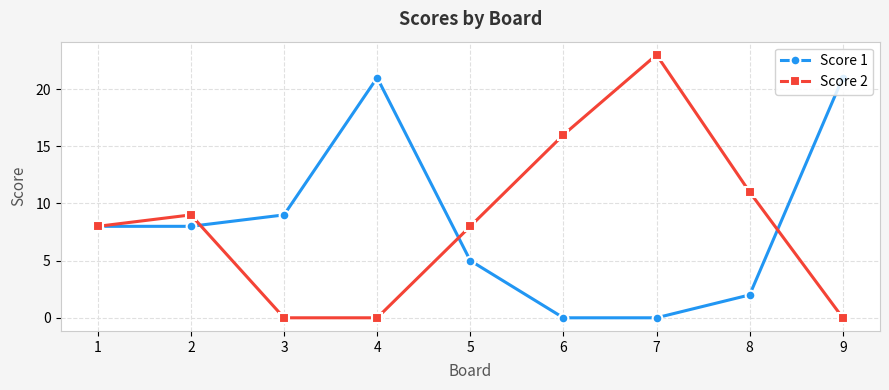

List the series in order of their peak value, highest first.

Score 2, Score 1